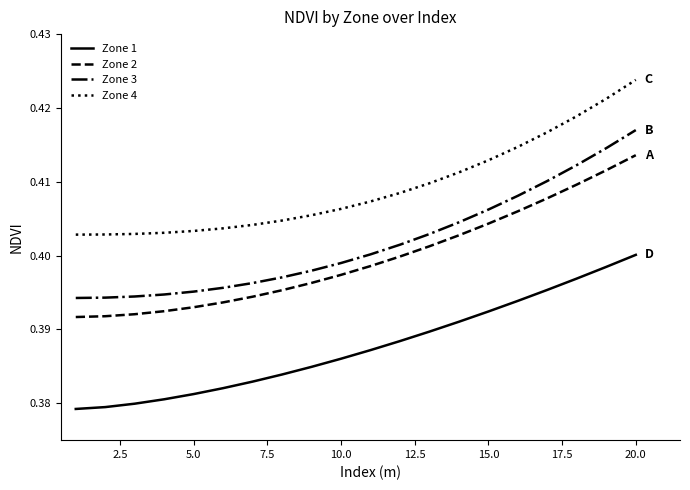

Which series has the largest range (max minus min)?

Zone 3